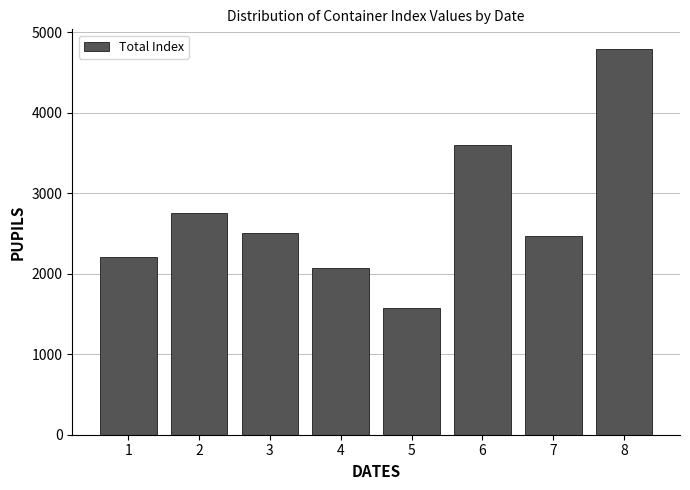

Reading left to right, extract all data points from this chart.

1=2202	2=2755	3=2507	4=2069	5=1572	6=3595	7=2467	8=4794